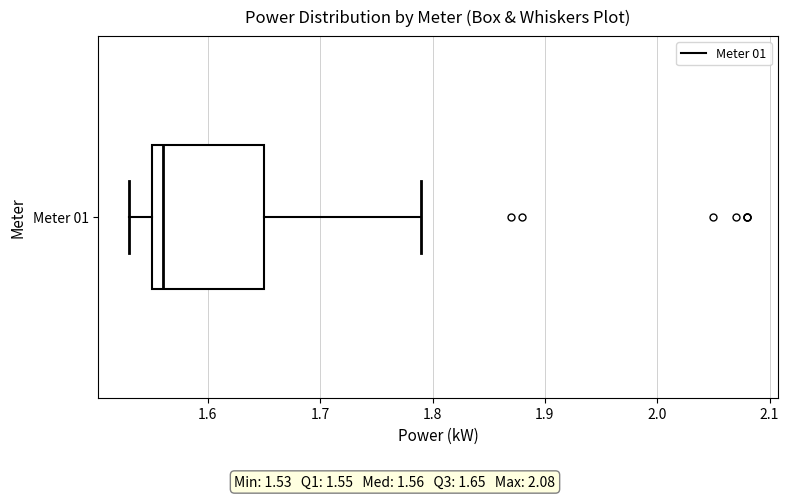

Where does the left whisker of the box for Meter 01 end on the x-axis? The values are not printed on the chart, so give them approximately, as read against the axis.

1.53